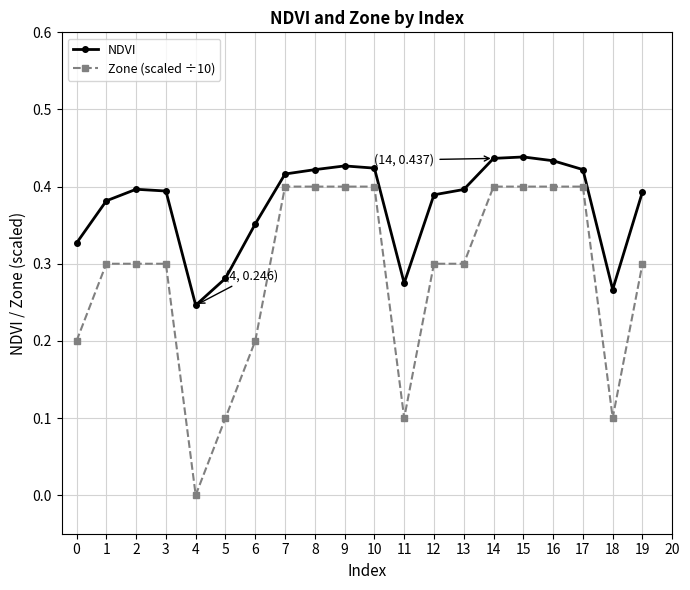

What is the difference between the Zone (scaled ÷10) values at 10 and 14?

0.0